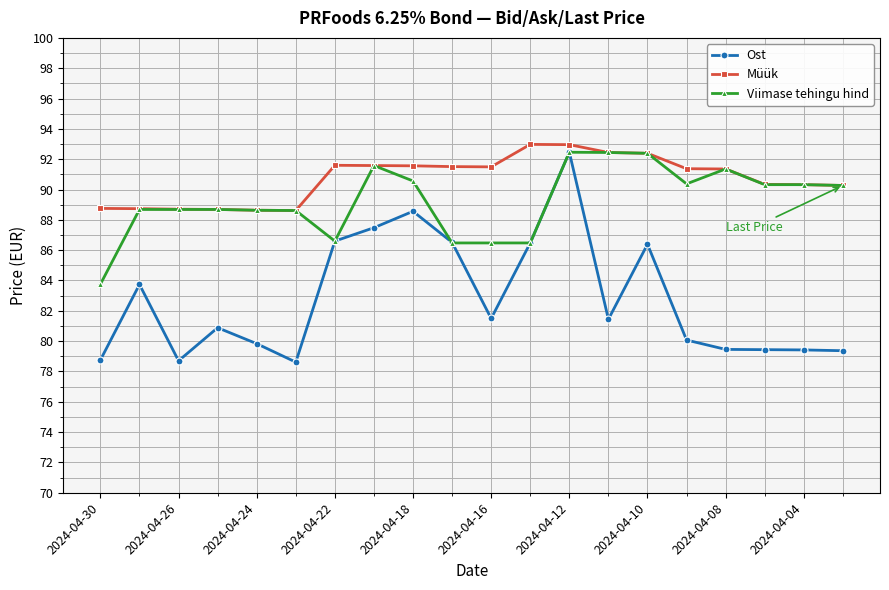

What is the value of the Ost point at the 20th from the left?

79.4